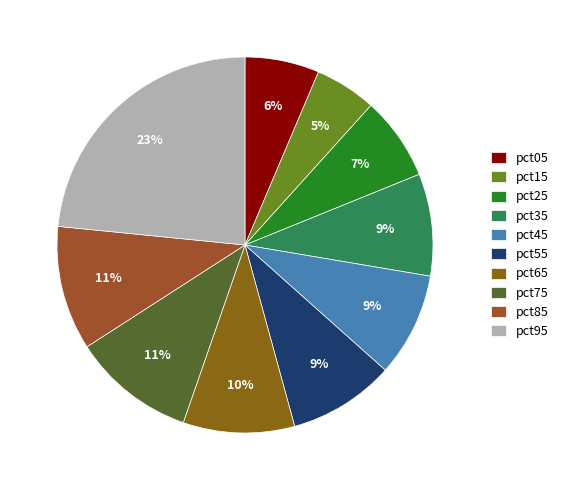

Does pct55 account for over 50% of the chart?

No